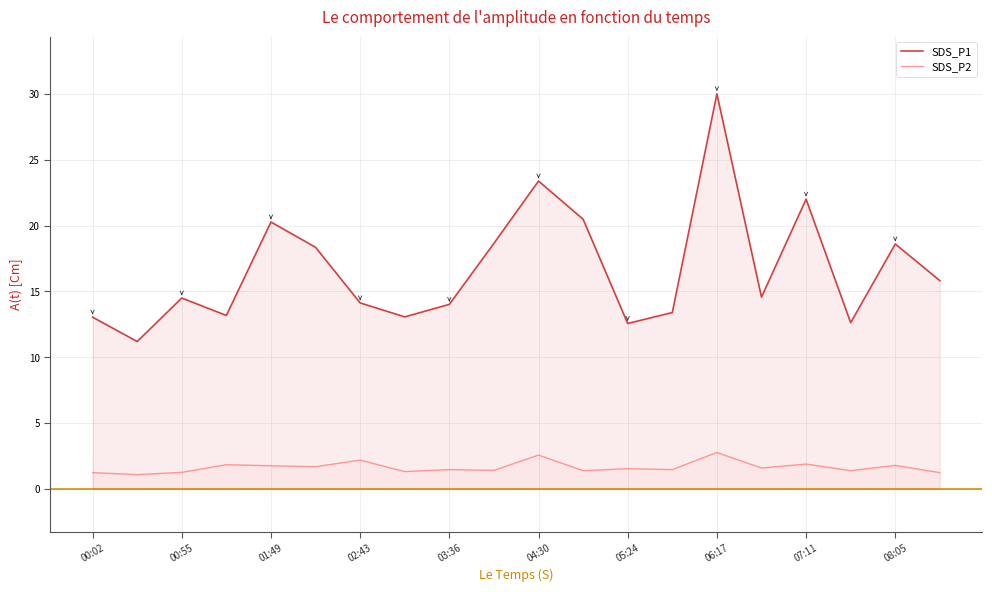

Which series has the largest total across all categories?

SDS_P1